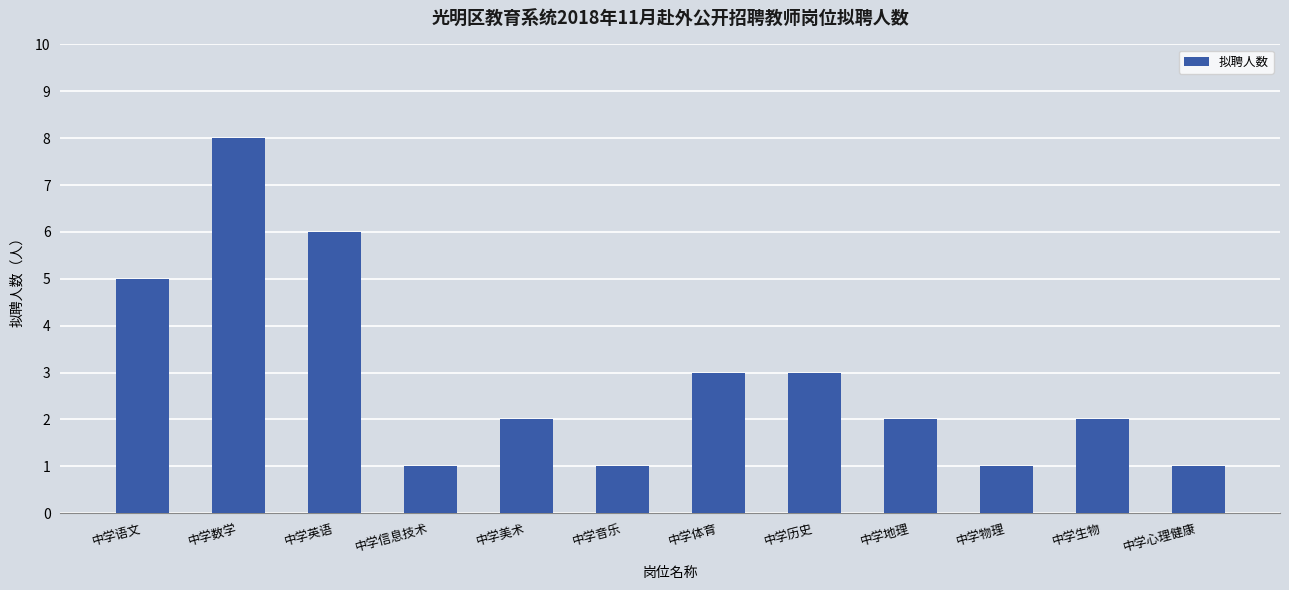

What is the smallest value displayed?

1